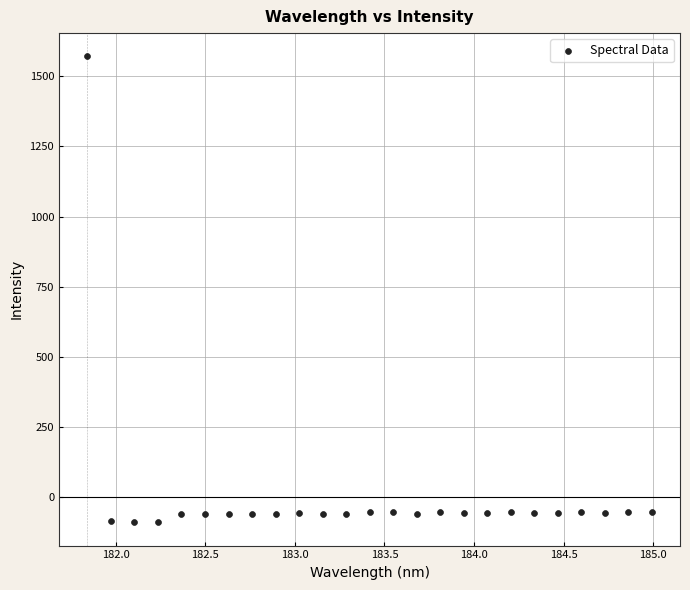

What is the range of X values (max minus min)?

3.1